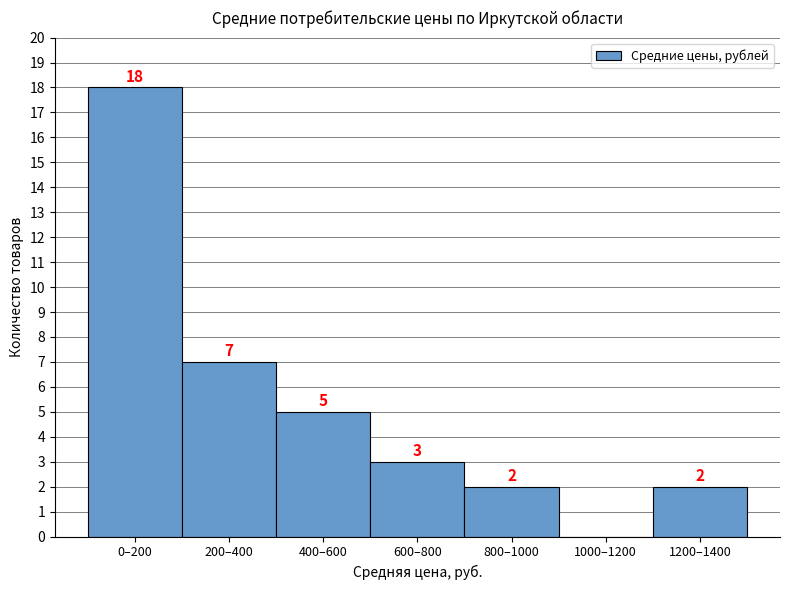

Reading left to right, what are all the values shown in this chart?

0–200=18	200–400=7	400–600=5	600–800=3	800–1000=2	1000–1200=0	1200–1400=2